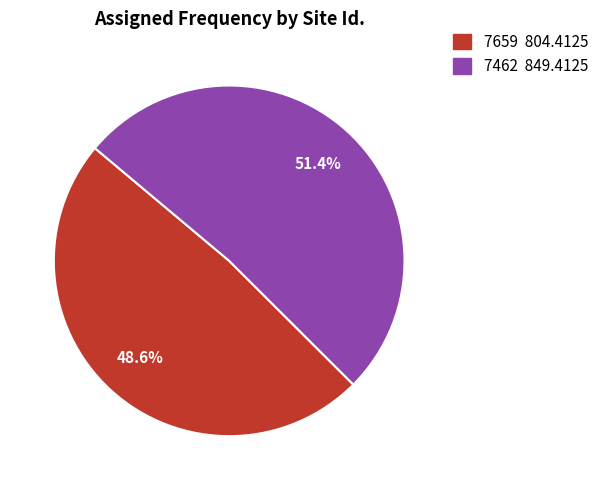

What is the ratio of the value at 7462 to the value at 7659?

1.1